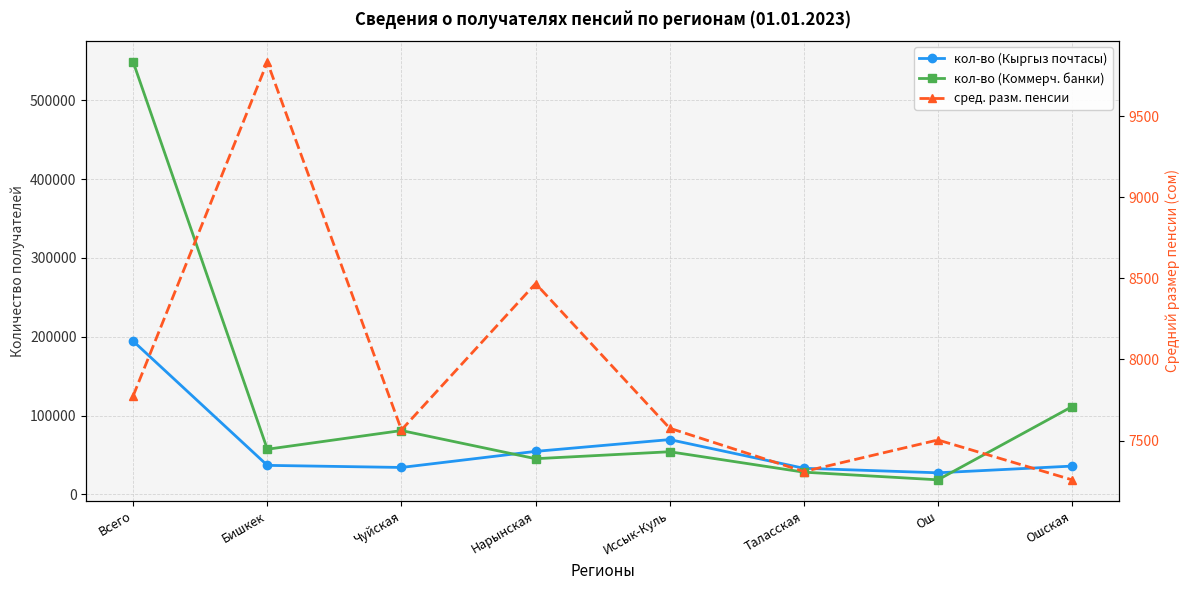

List the series in order of their overall mean, highest first.

кол-во (Коммерч. банки), кол-во (Кыргыз почтасы), сред. разм. пенсии